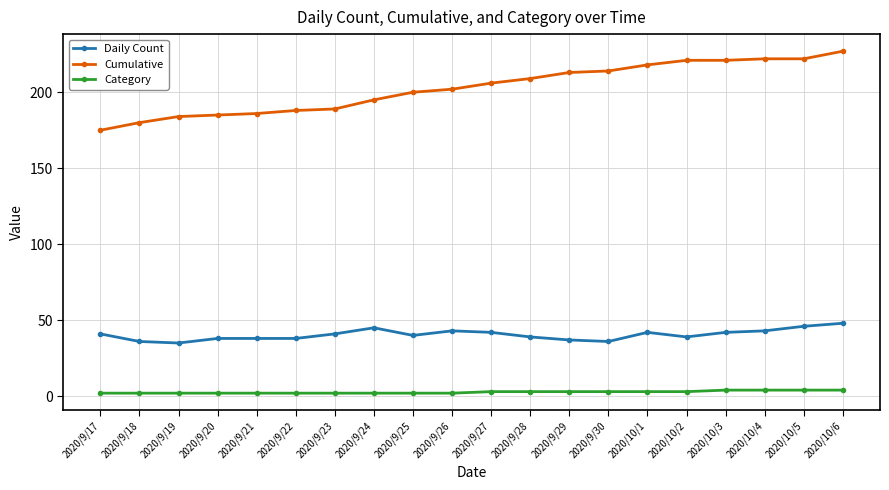

What is the sum of the Cumulative values at 2020/9/30 and 2020/10/4?

436